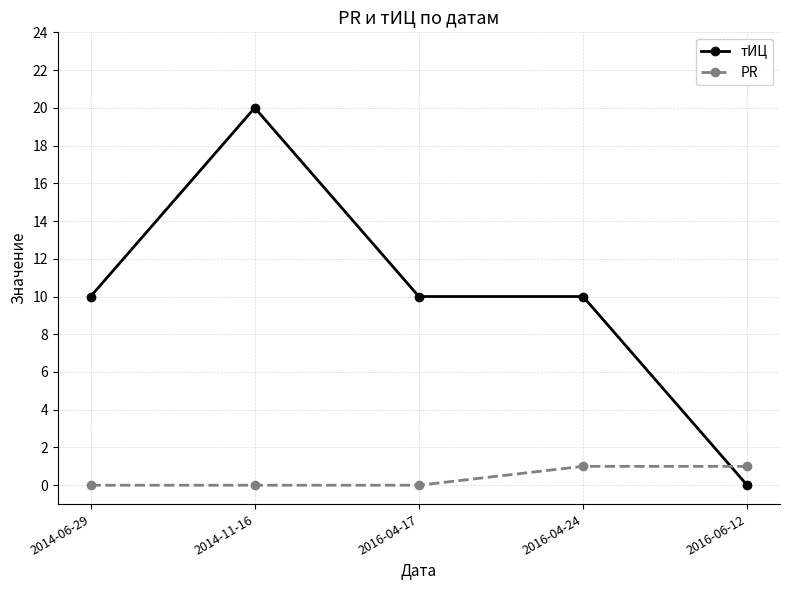

True or false: PR and тИЦ intersect in this chart.

True